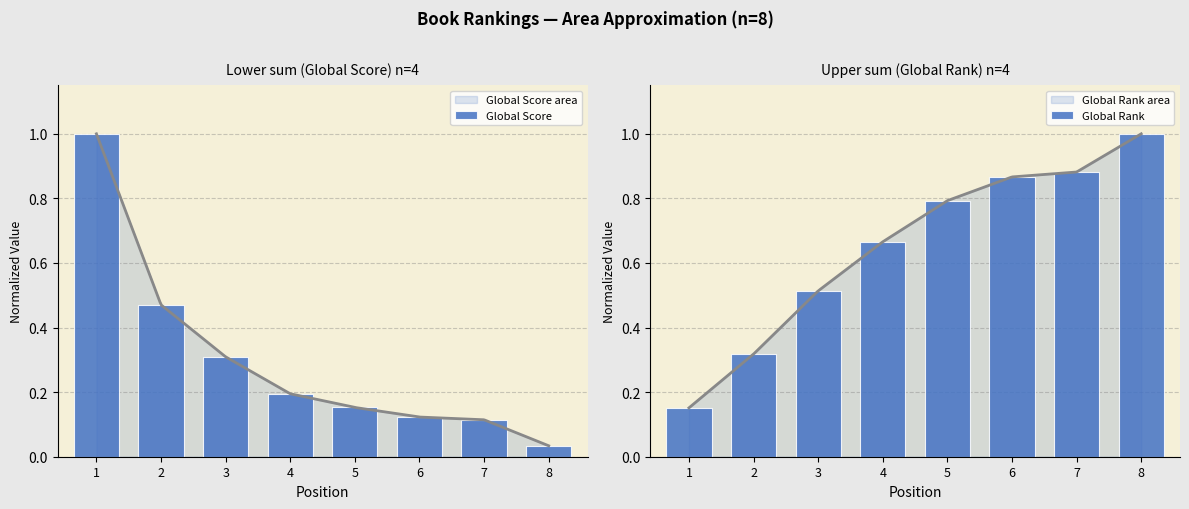

What is the difference between the highest and lowest values at 3?

0.2